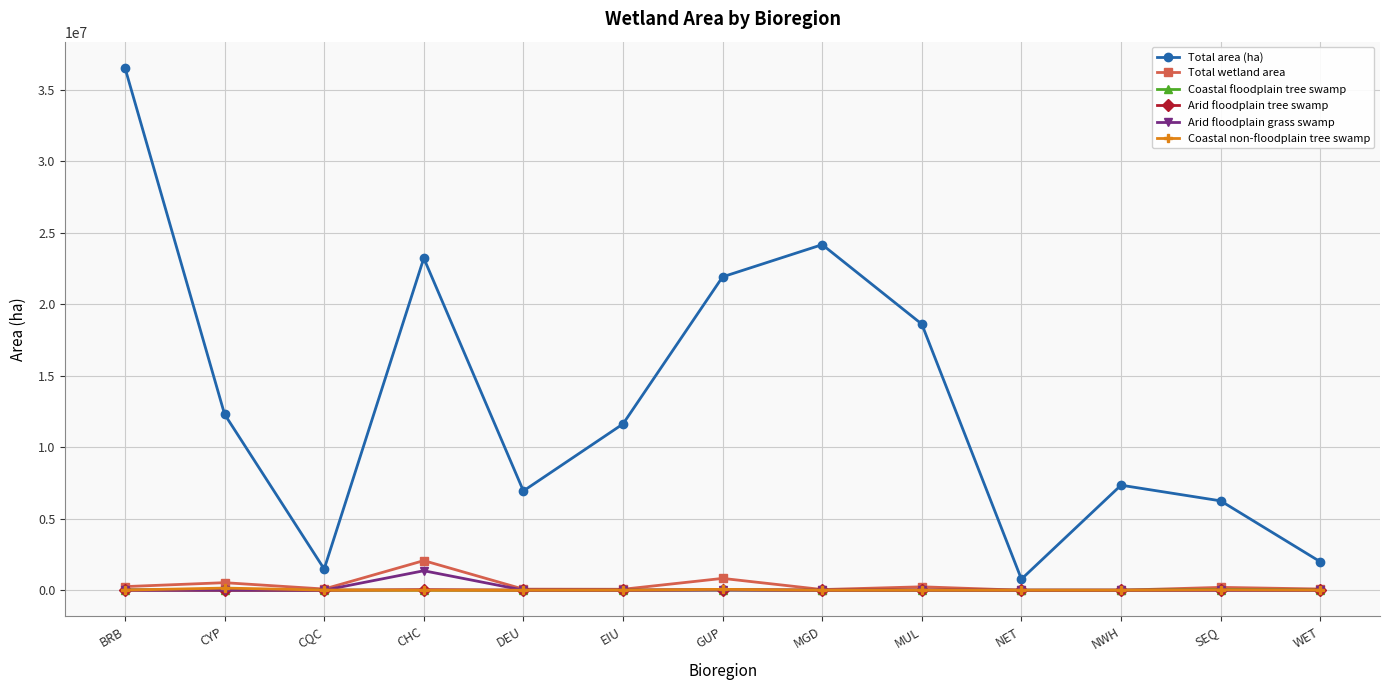

Between which two adjacent categories do Coastal floodplain tree swamp and Arid floodplain tree swamp first intersect?

CQC and CHC